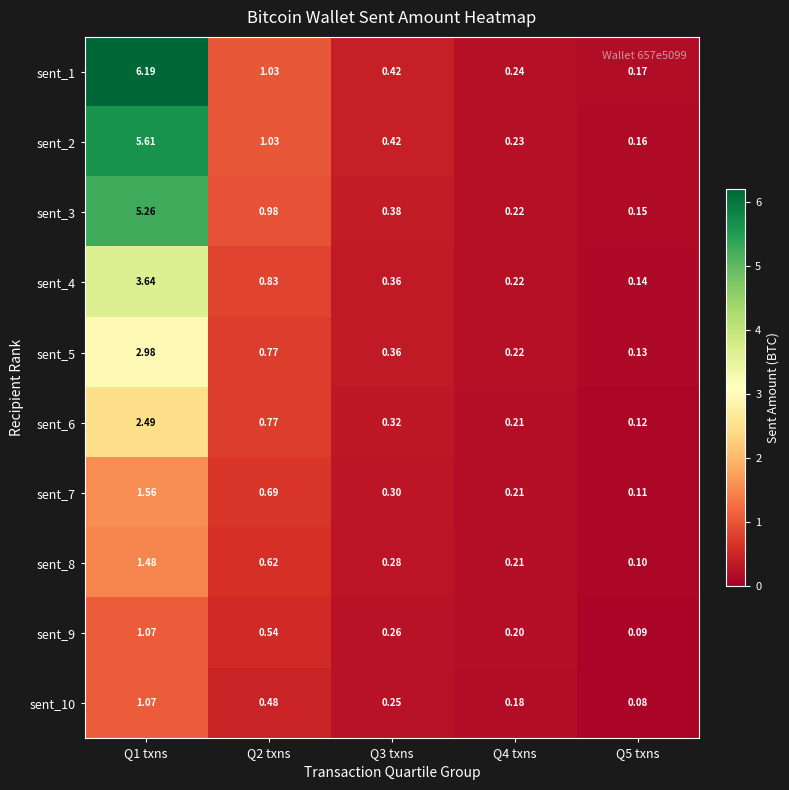

Is the value of sent_7 at Q3 txns greater than the value of sent_10 at Q3 txns?

Yes